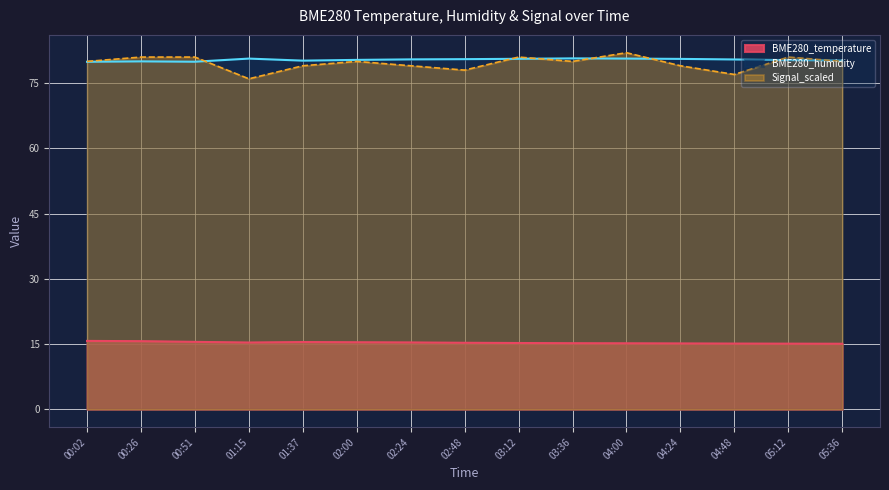

At 01:37, list the series in order from largest to smallest.

BME280_humidity, Signal_scaled, BME280_temperature